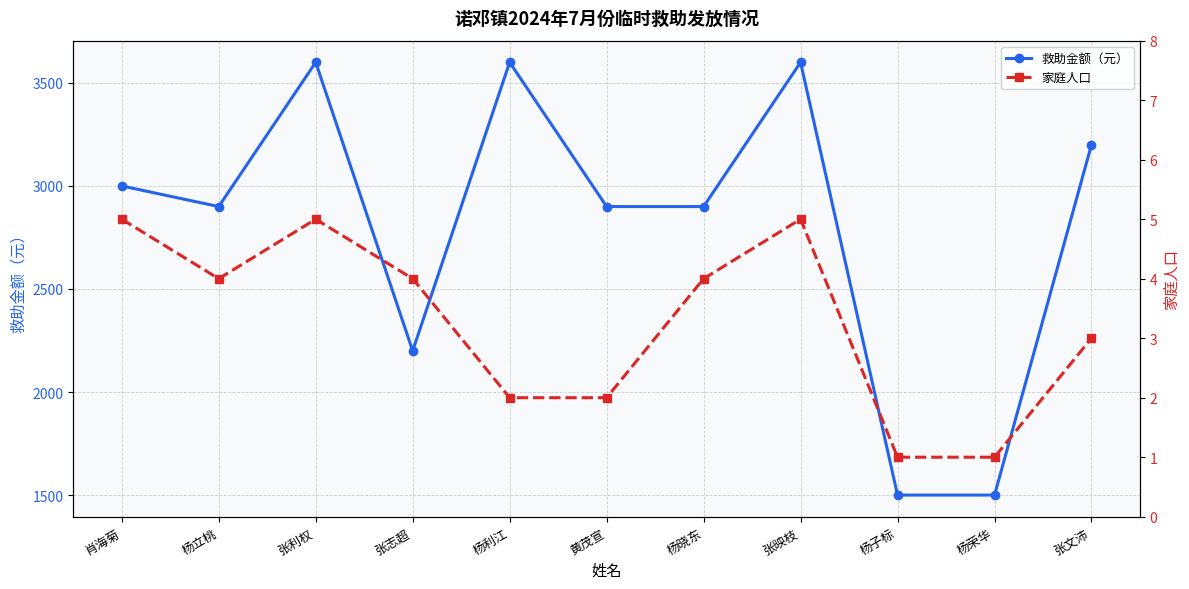

Rank the series at 张利权 from lowest to highest value.

家庭人口, 救助金额（元）